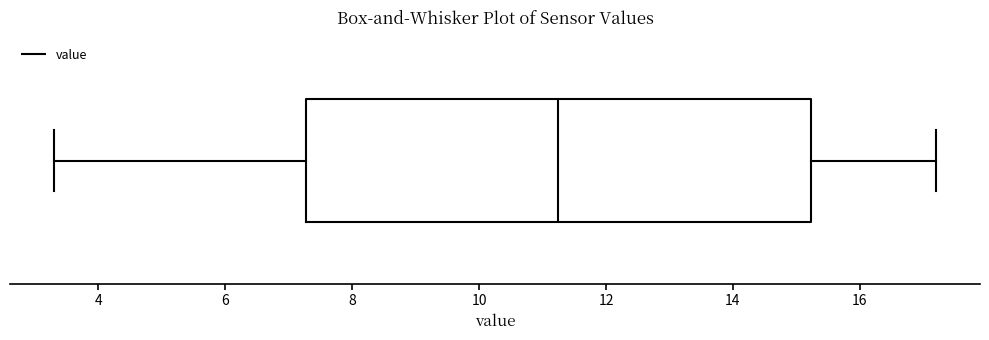

Read this box plot against the x-axis: the position of the median line, the range covered by the box, and the ends of both whiskers. The values are not printed on the chart, so give them approximately, as read against the axis.

median 11.2, box 7.2 to 15.2, whiskers 3.4 to 17.2